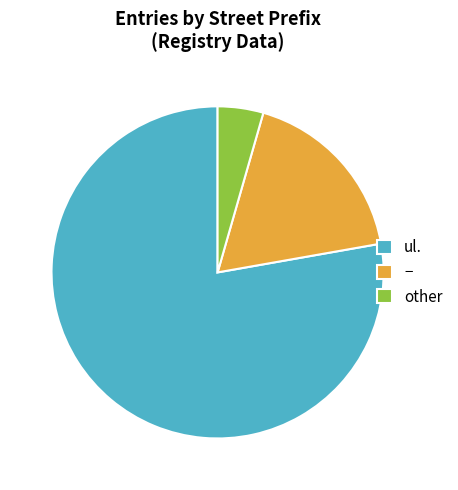

Is there any slice that represents more than half of the pie?

Yes